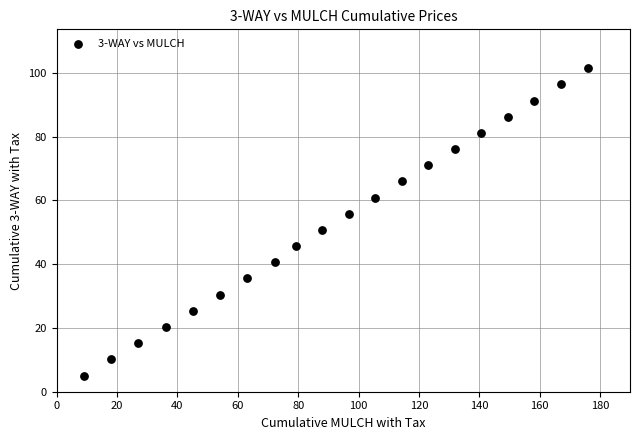

What is the range of Y values (max minus min)?

96.4